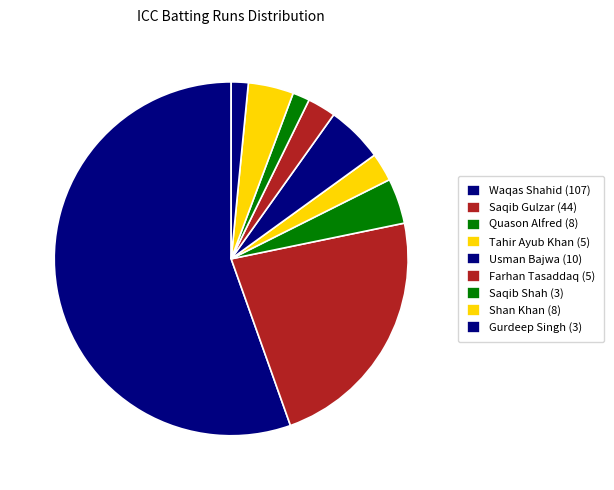

Which category accounts for the majority?

Waqas Shahid